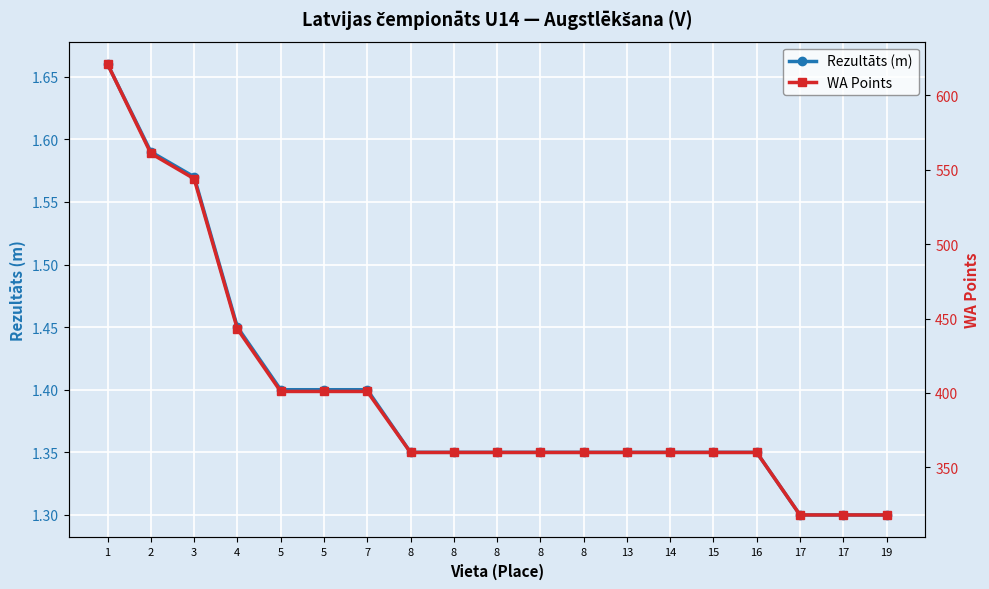

What is the value of the Rezultāts (m) point at the 5th from the left?

1.4